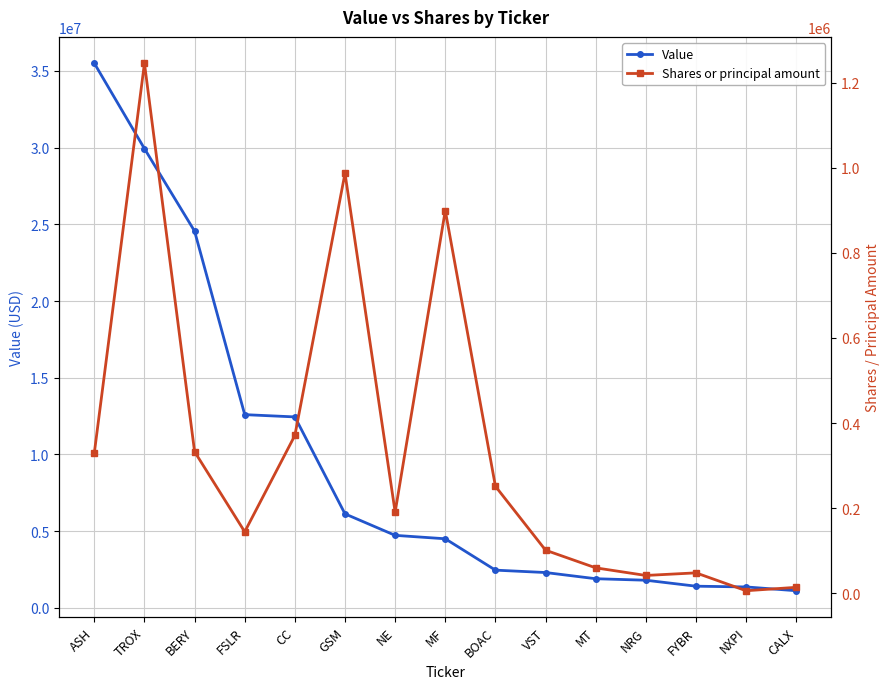

How many categories are shown in the chart?

15